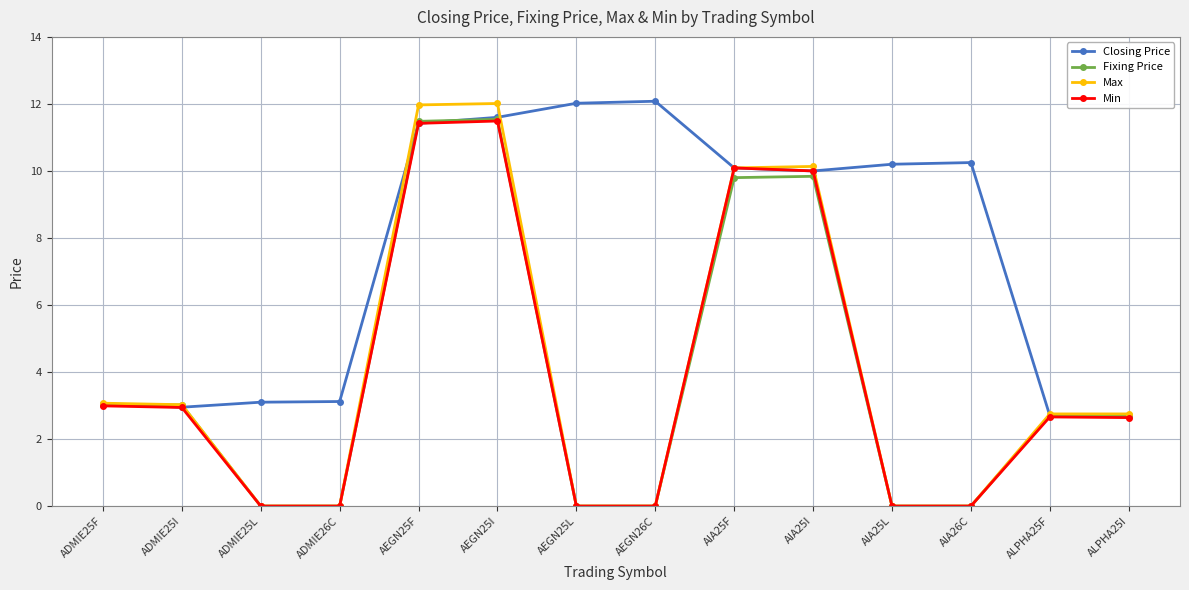

What is the maximum value for Min?

11.5